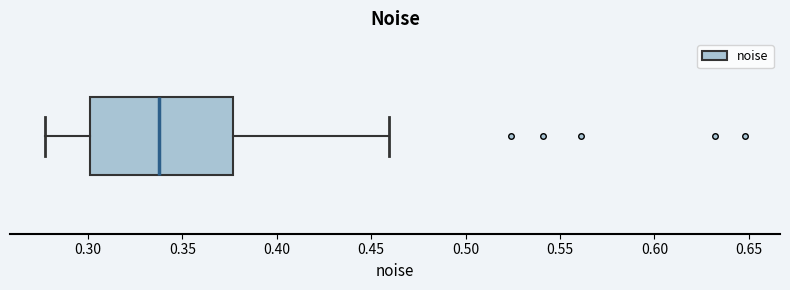

Where is the right edge of the box on the x-axis? The values are not printed on the chart, so give them approximately, as read against the axis.

0.375